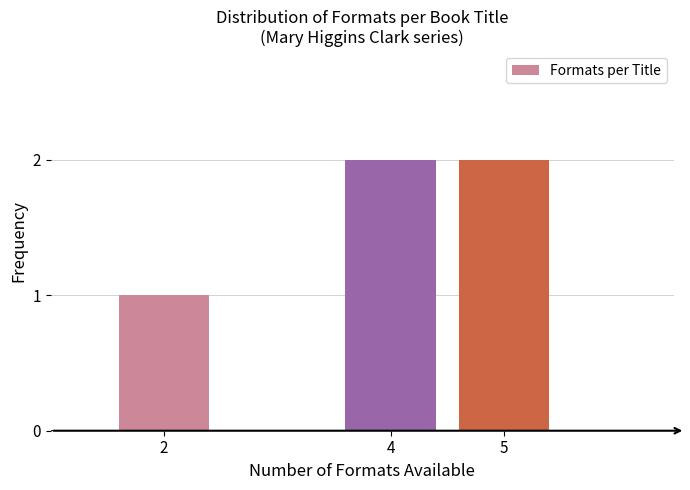

Reading left to right, extract all data points from this chart.

1	2	2